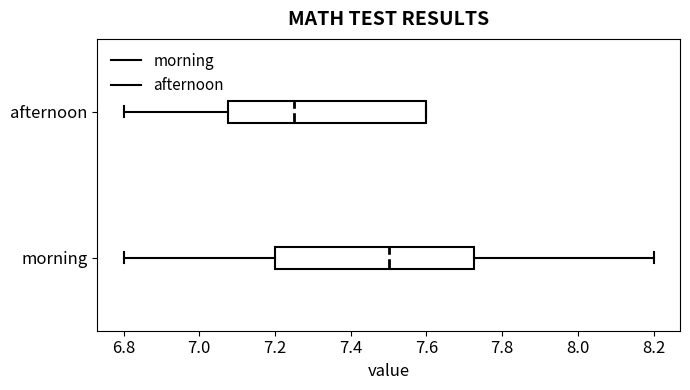

Which box has the furthest to the right median line?

morning